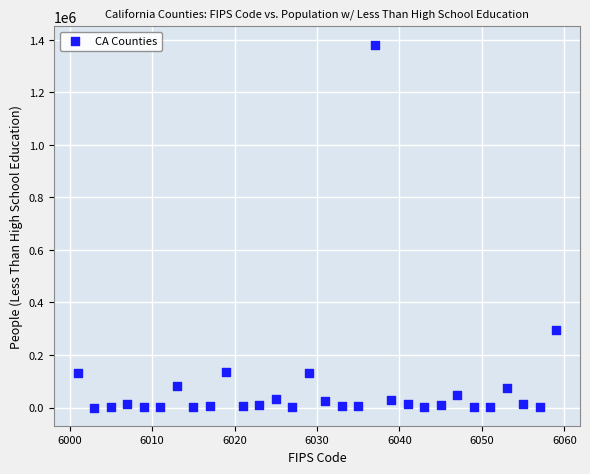

What is the range of Y values (max minus min)?

1381386